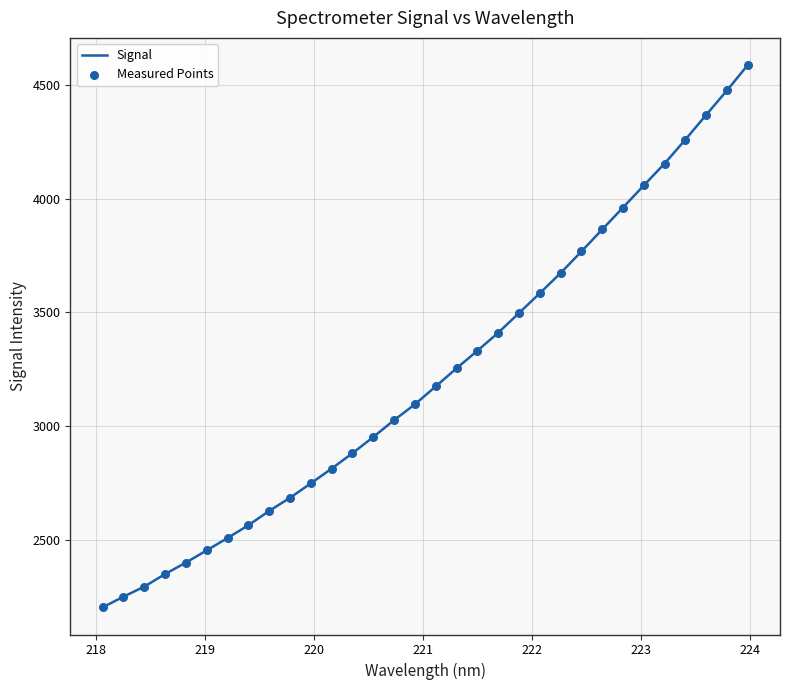

What is the greatest value displayed?

4587.3